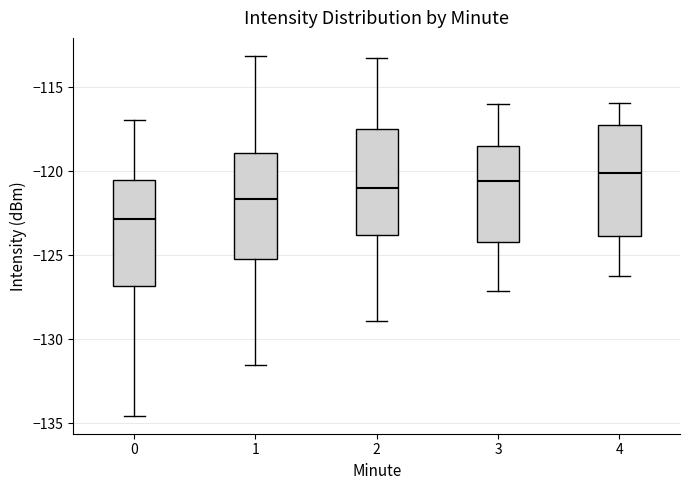

Which box has the highest median line?

4